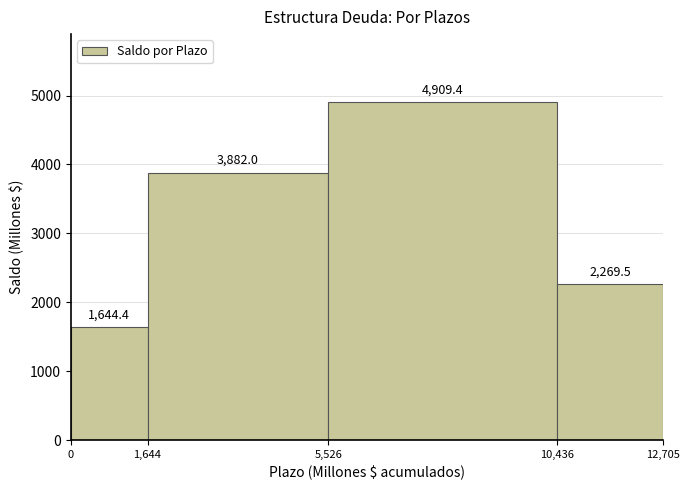

What is the height of the bar covering 5,526 to 10,436 on the x-axis?

4909.4